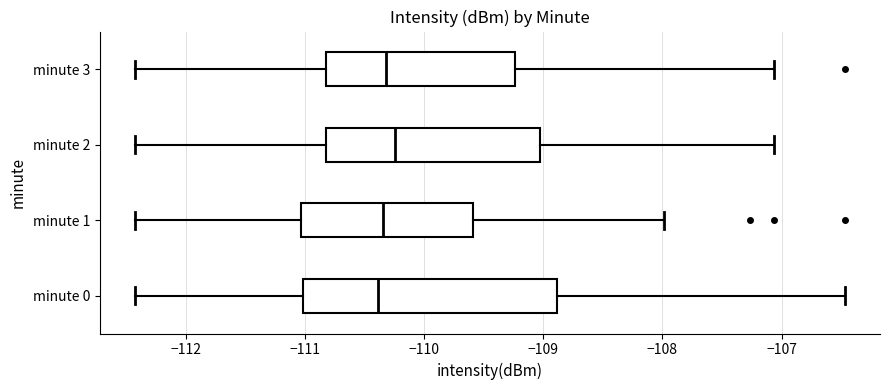

Reading bottom to top, transcribe this box plot: for each box, give where its median line is, the range the box spans, and where its two whiskers end, as read against the x-axis. The values are not printed on the chart, so give them approximately, as read against the axis.

minute 0: median -110.4, box -111.0 to -108.9, whiskers -112.4 to -106.5
minute 1: median -110.3, box -111.0 to -109.6, whiskers -112.4 to -108.0
minute 2: median -110.2, box -110.8 to -109.0, whiskers -112.4 to -107.1
minute 3: median -110.3, box -110.8 to -109.2, whiskers -112.4 to -107.1